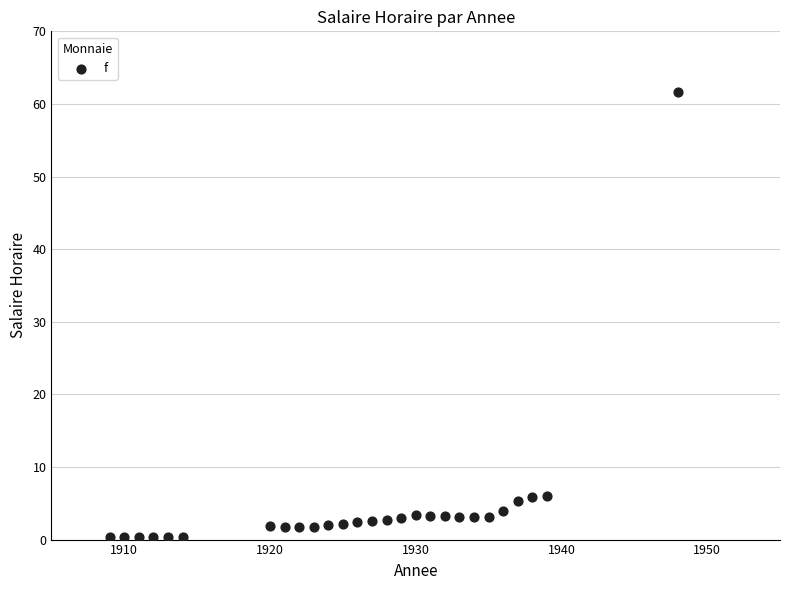

What is the range of Y values (max minus min)?

61.3